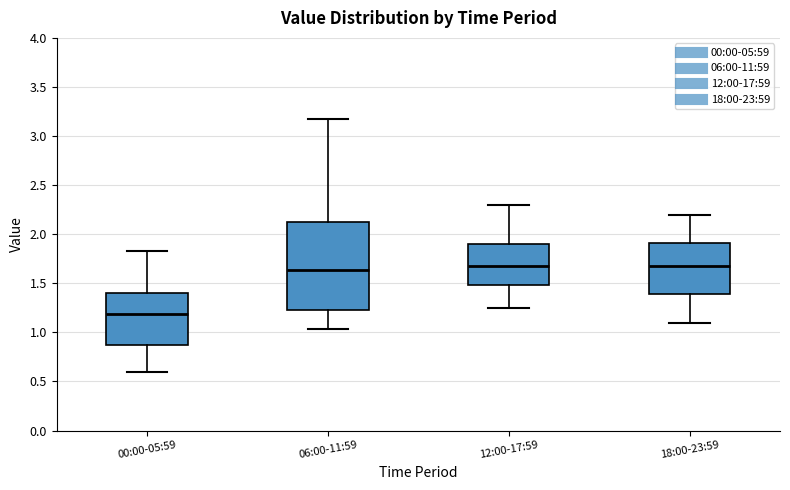

Reading left to right, transcribe this box plot: for each box, give where its median line is, the range the box spans, and where its two whiskers end, as read against the y-axis. The values are not printed on the chart, so give them approximately, as read against the axis.

00:00-05:59: median 1.20, box 0.90 to 1.40, whiskers 0.60 to 1.85
06:00-11:59: median 1.65, box 1.25 to 2.15, whiskers 1.05 to 3.15
12:00-17:59: median 1.70, box 1.50 to 1.90, whiskers 1.25 to 2.30
18:00-23:59: median 1.70, box 1.40 to 1.90, whiskers 1.10 to 2.20